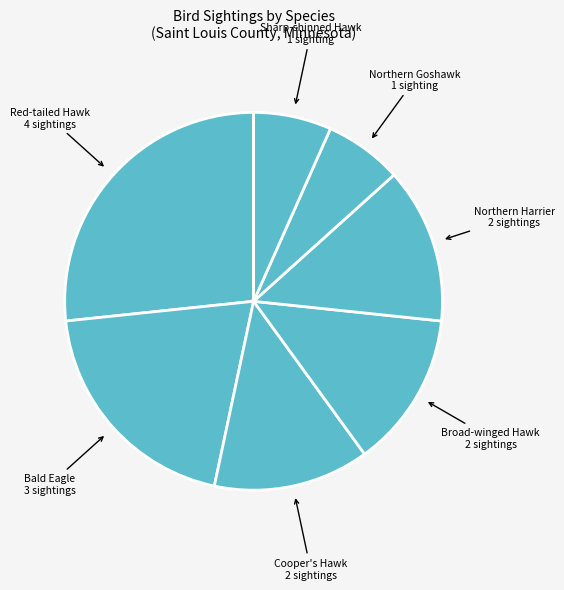

Count the number of slices in the pie.

7